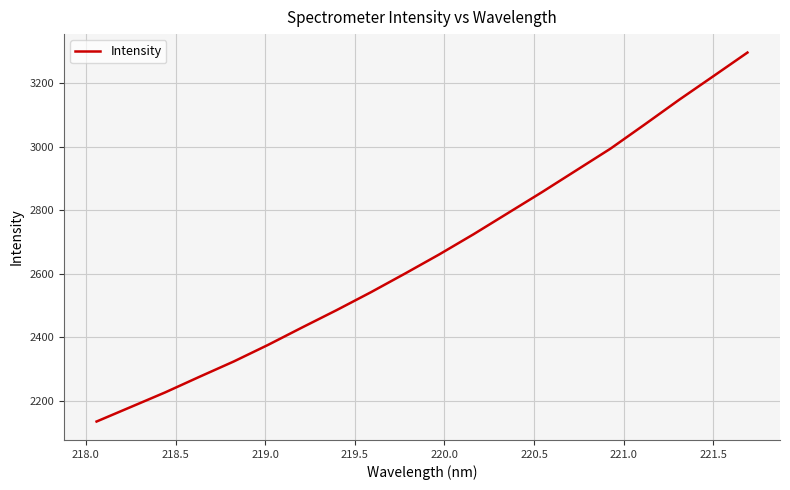

Reading left to right, transcribe all the data shown in this chart.

2134.7	2180.5	2226.4	2275.5	2323.8	2376.0	2431.2	2485.4	2541.8	2600.8	2661.2	2724.7	2791.0	2857.4	2925.9	2994.4	3070.6	3147.9	3222.3	3297.0